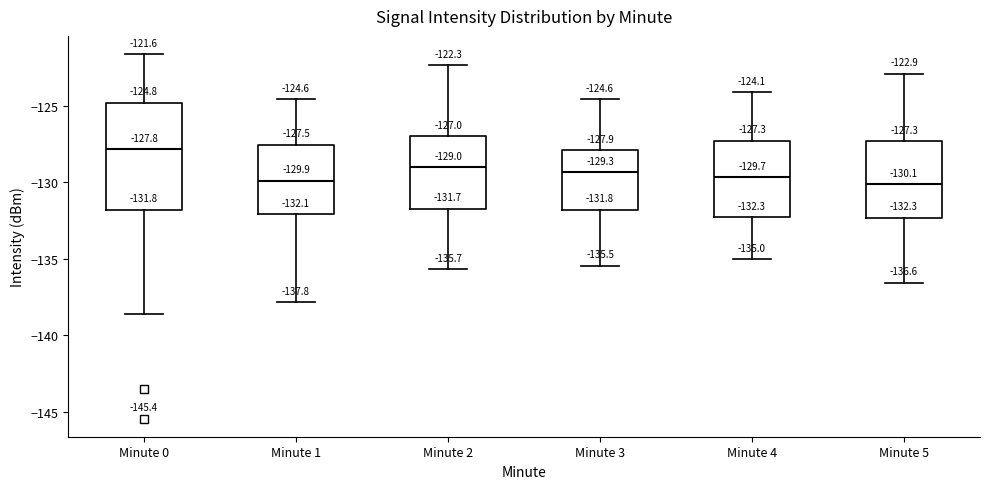

Which box is the tallest, from its lower edge to its upper edge?

Minute 0